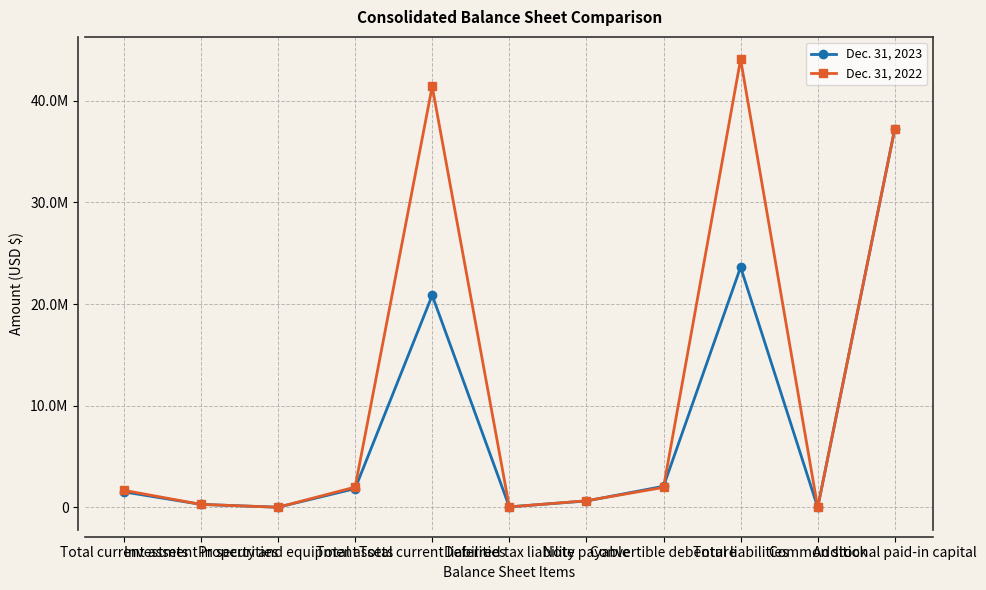

What is the total value across all series at Additional paid-in capital?

74467122